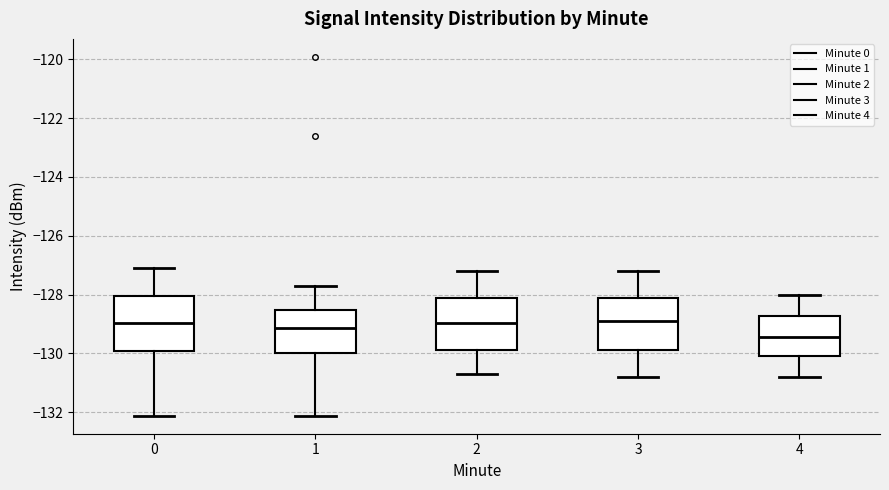

Where does the median line of the box at x = 0 sit on the y-axis? The values are not printed on the chart, so give them approximately, as read against the axis.

-129.0